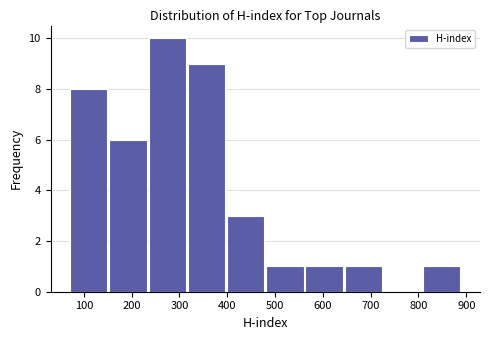

Reading left to right, transcribe this chart: for each bar, give the range it covers on the x-axis and its height. Neither the bar edges nor the heights are printed on the chart, so give them approximately, as read against the axes.

70 to 150: 8
150 to 240: 6
240 to 320: 10
320 to 400: 9
400 to 480: 3
480 to 560: 1
560 to 650: 1
650 to 730: 1
730 to 810: 0
810 to 890: 1